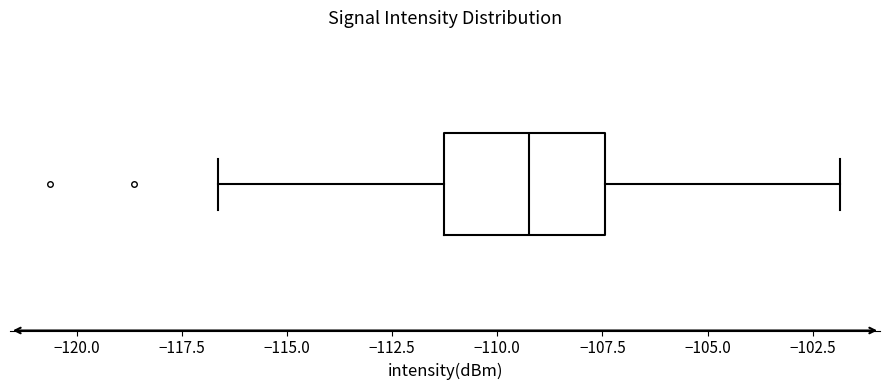

Read this box plot against the x-axis: the position of the median line, the range covered by the box, and the ends of both whiskers. The values are not printed on the chart, so give them approximately, as read against the axis.

median -109.5, box -111.5 to -107.5, whiskers -116.5 to -102.0